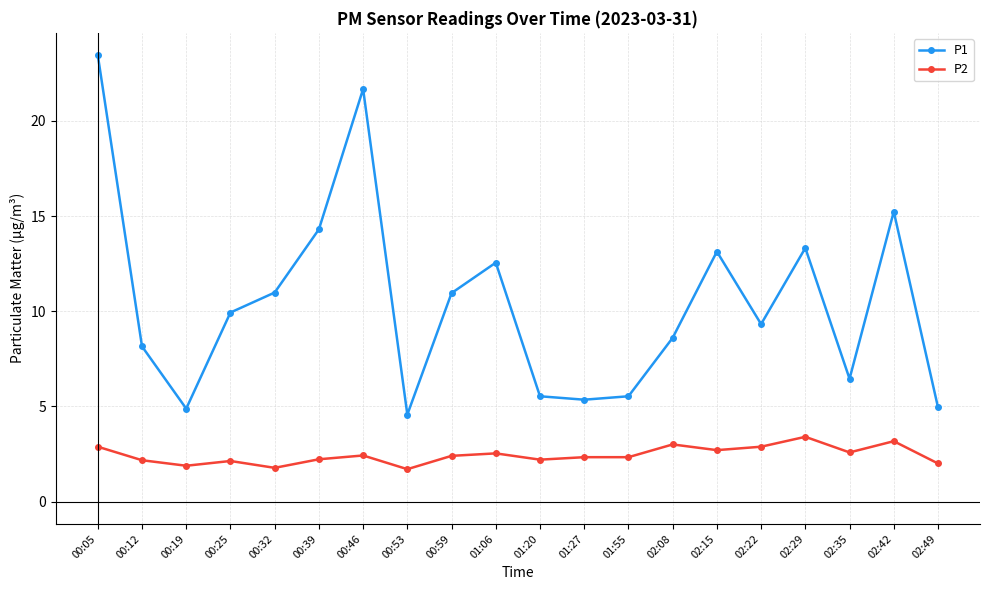

What are all the series names shown in the legend?

P1, P2